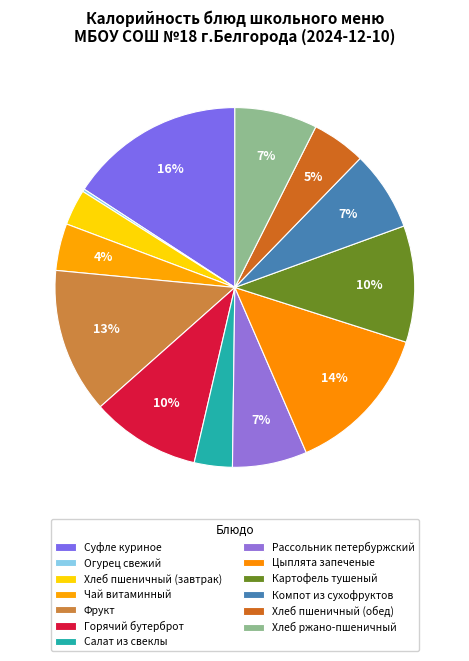

What is the change in value from Фрукт to Цыплята запеченые?

+7.6